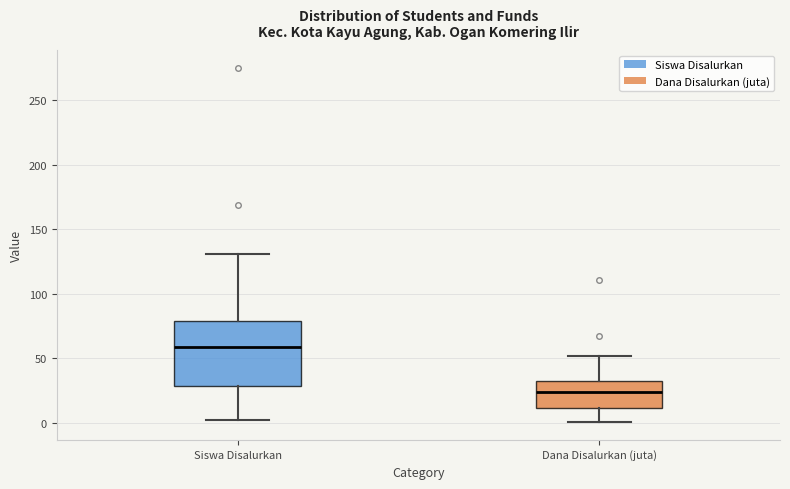

Which box has the lowest median line?

Dana Disalurkan (juta)